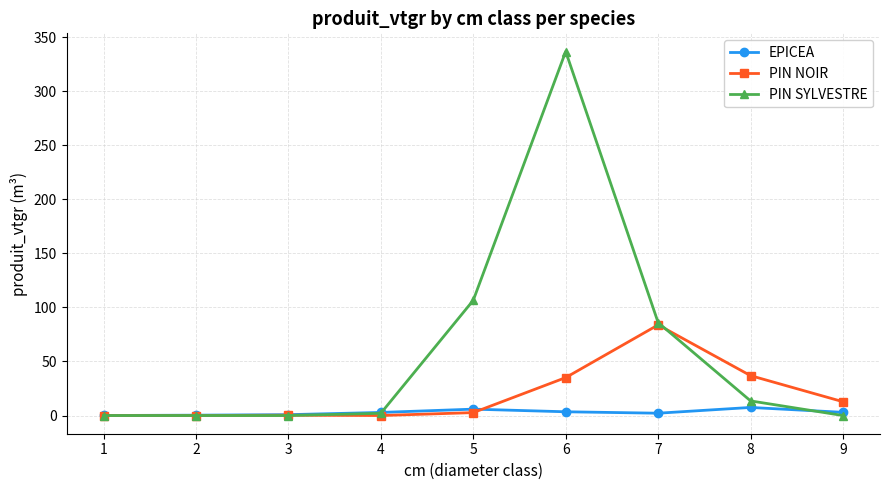

What is the sum of all EPICEA values?

25.9